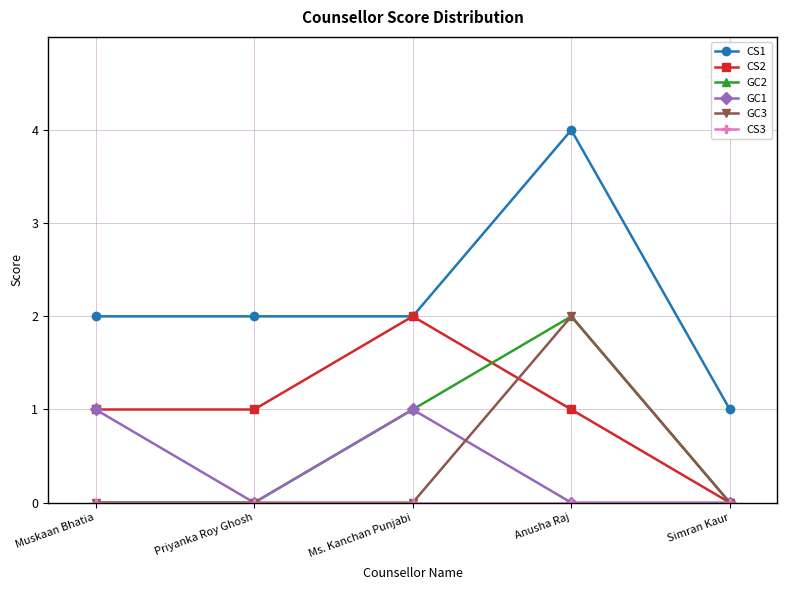

At which category is the sum across all series the highest?

Anusha Raj